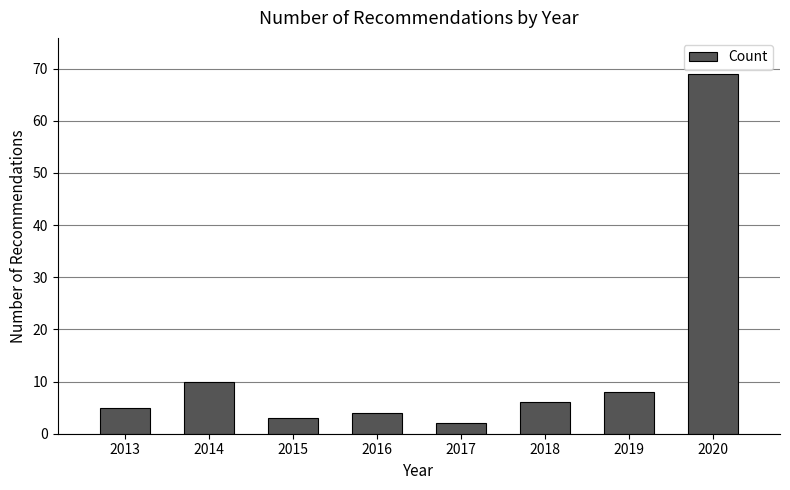

Reading left to right, what are all the values shown in this chart?

2013=5	2014=10	2015=3	2016=4	2017=2	2018=6	2019=8	2020=69